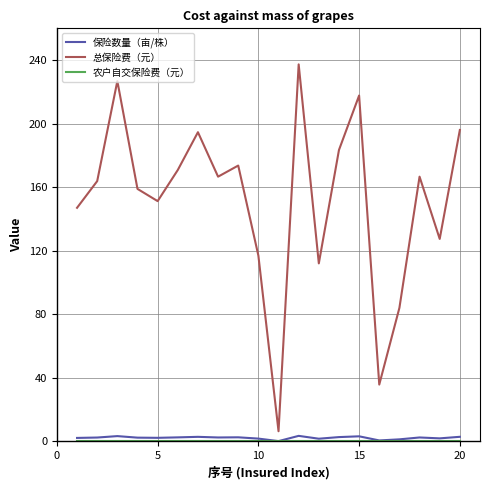

What is the sum of all 保险数量（亩/株） values?

43.4